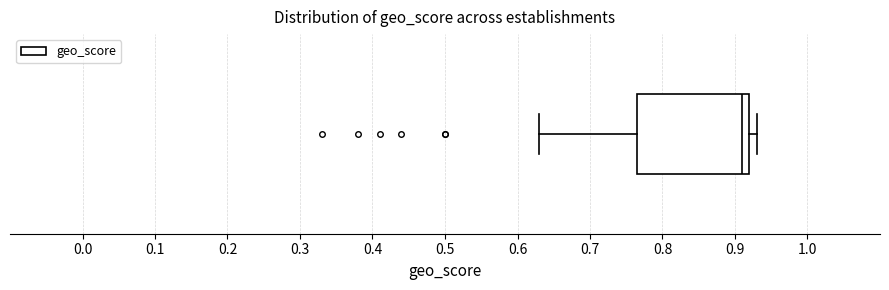

Where is the right edge of the box on the x-axis? The values are not printed on the chart, so give them approximately, as read against the axis.

0.92